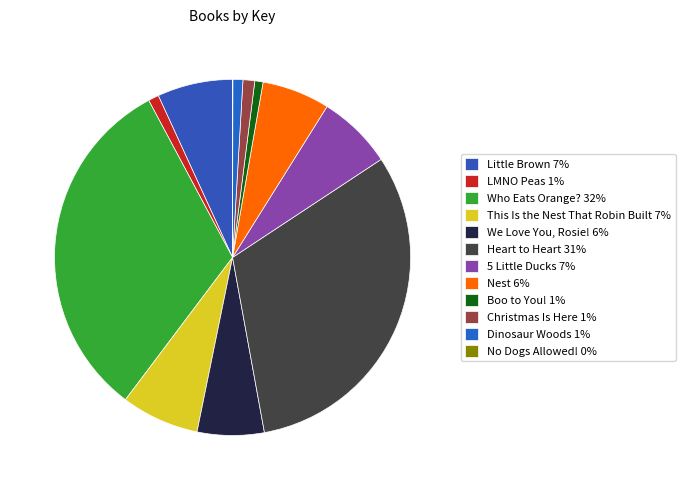

Is it true that This Is the Nest That Robin Built is 7% of the pie?

True